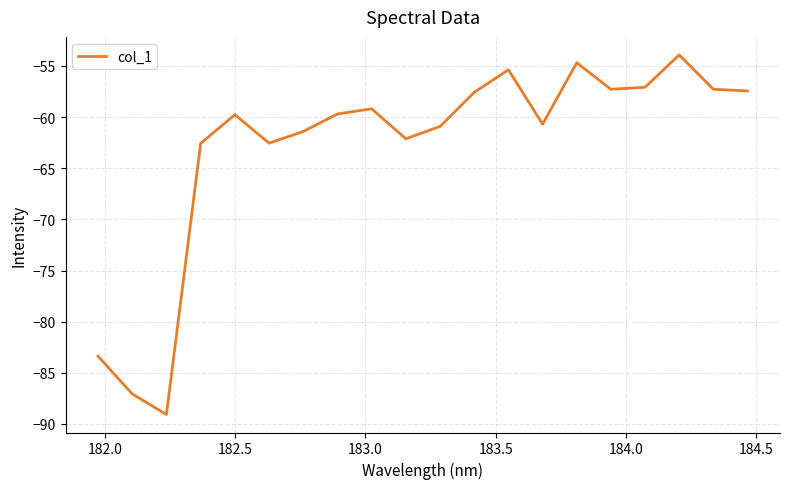

What is the smallest value displayed?

-89.1